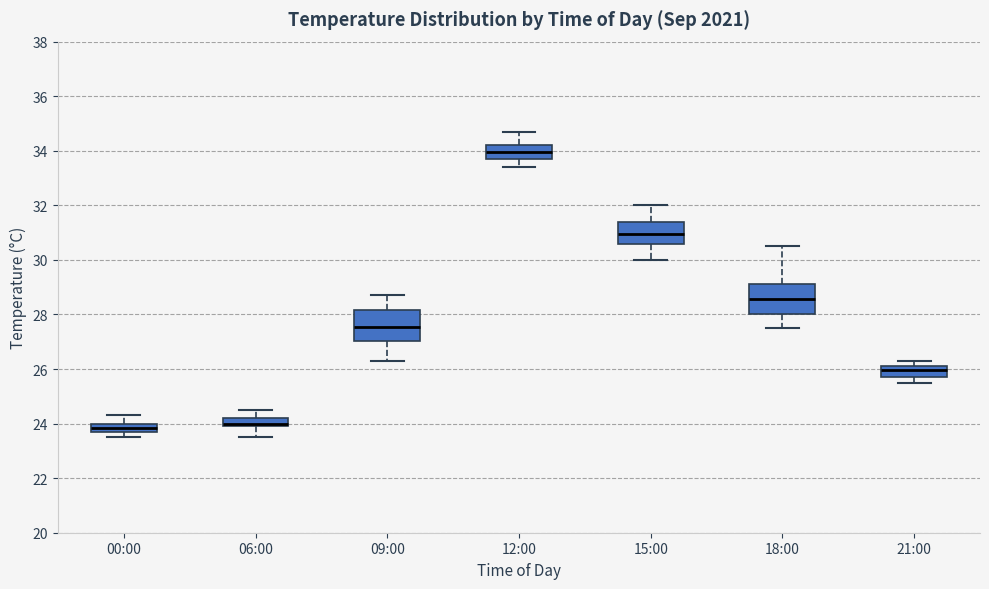

Reading left to right, read every box against the y-axis: the position of its median line, the range the box covers, and the ends of its whiskers. The values are not printed on the chart, so give them approximately, as read against the axis.

00:00: median 23.8 (inside the box), box 23.8 to 24.0, whiskers 23.6 to 24.4
06:00: median 24.0 (just above the box's lower edge), box 24.0 to 24.2, whiskers 23.6 to 24.6
09:00: median 27.6, box 27.0 to 28.2, whiskers 26.4 to 28.8
12:00: median 34.0, box 33.8 to 34.2, whiskers 33.4 to 34.8
15:00: median 31.0, box 30.6 to 31.4, whiskers 30.0 to 32.0
18:00: median 28.6, box 28.0 to 29.2, whiskers 27.6 to 30.6
21:00: median 26.0, box 25.8 to 26.2, whiskers 25.6 to 26.4